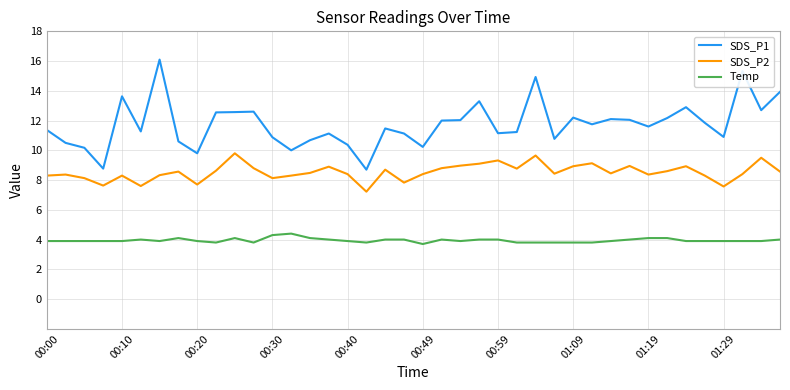

Which series has the largest range (max minus min)?

SDS_P1